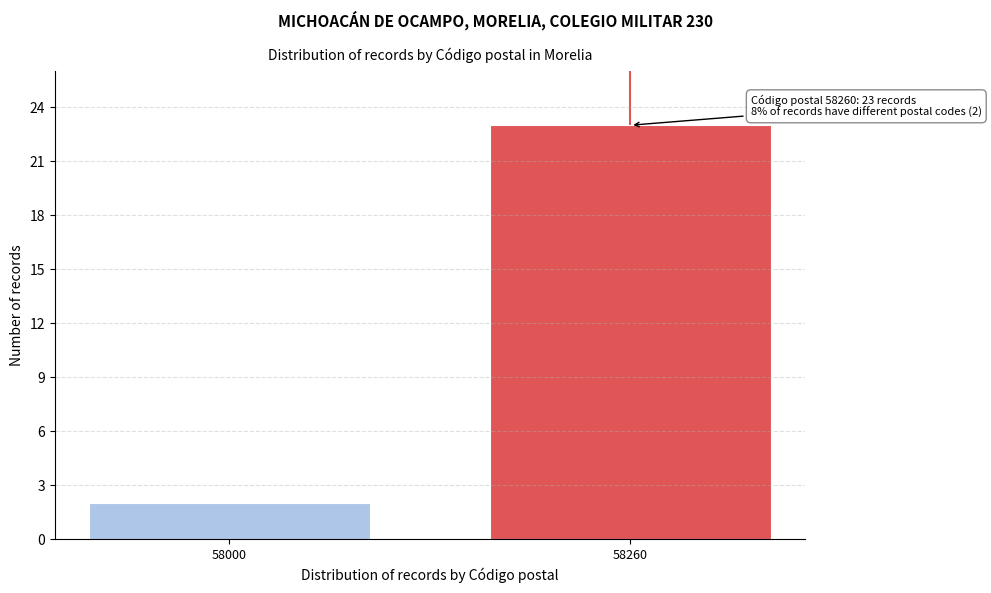

Reading right to left, transcribe all the data shown in this chart.

58260=23	58000=2